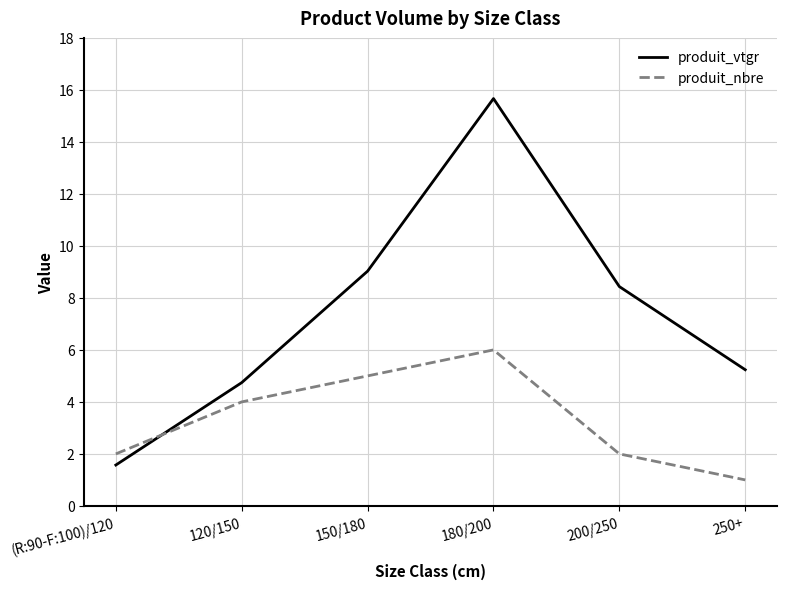

Which series has the widest spread of values?

produit_vtgr